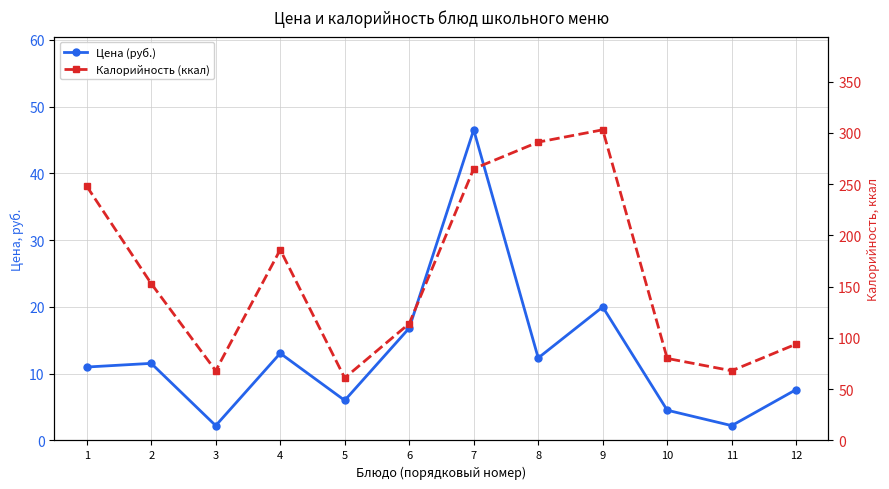

What is the difference between the Калорийность (ккал) values at 8 and 3?

223.0